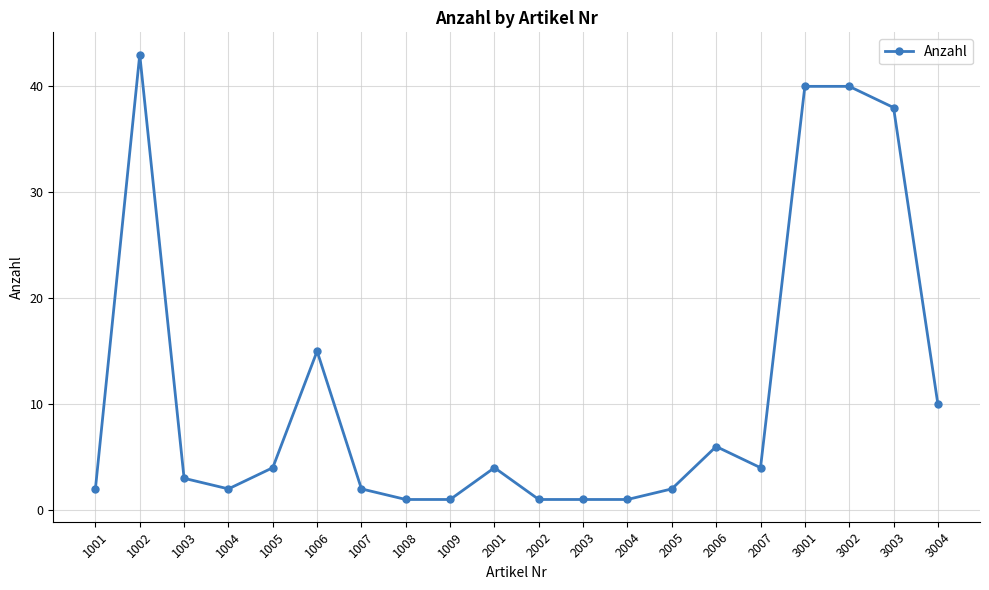

What is the average value?

11